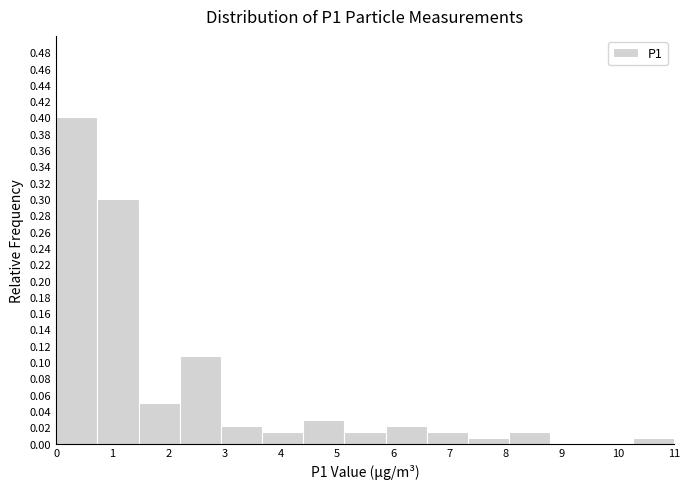

How tall is the bar that spans 0.7 to 1.5 on the x-axis? Neither the bar edges nor the heights are printed on the chart, so give them approximately, as read against the axes.

0.300